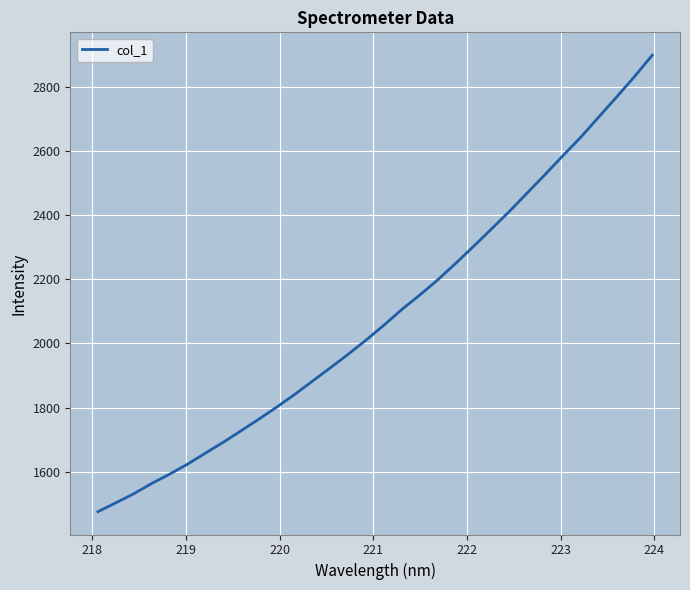

What is the minimum value shown in the chart?

1475.3